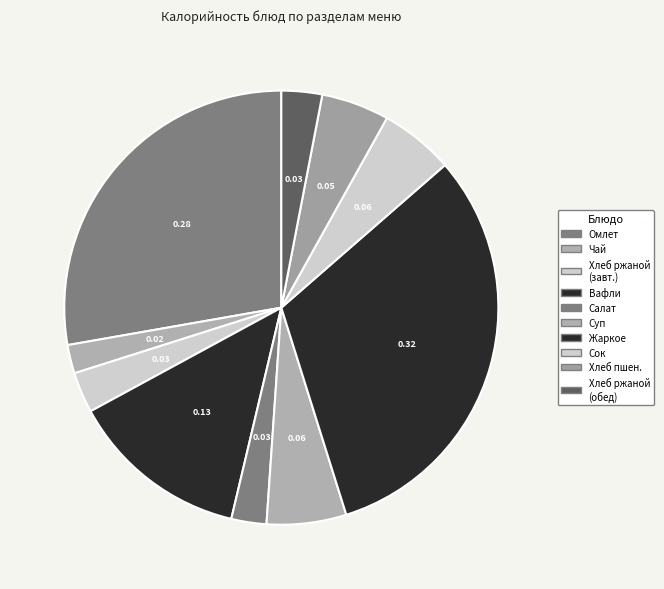

How many segments does this pie chart have?

10